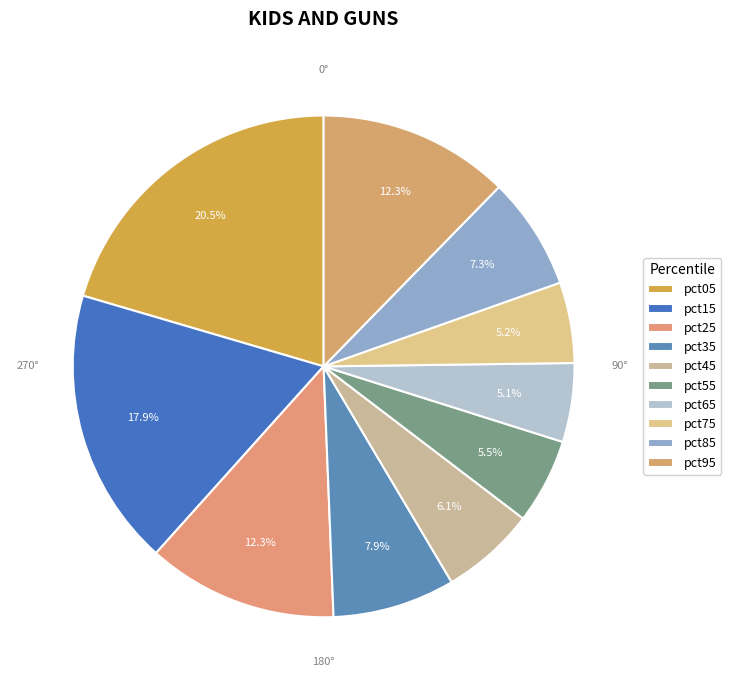

What percentage is the pct25 slice, to the nearest percent?

12%